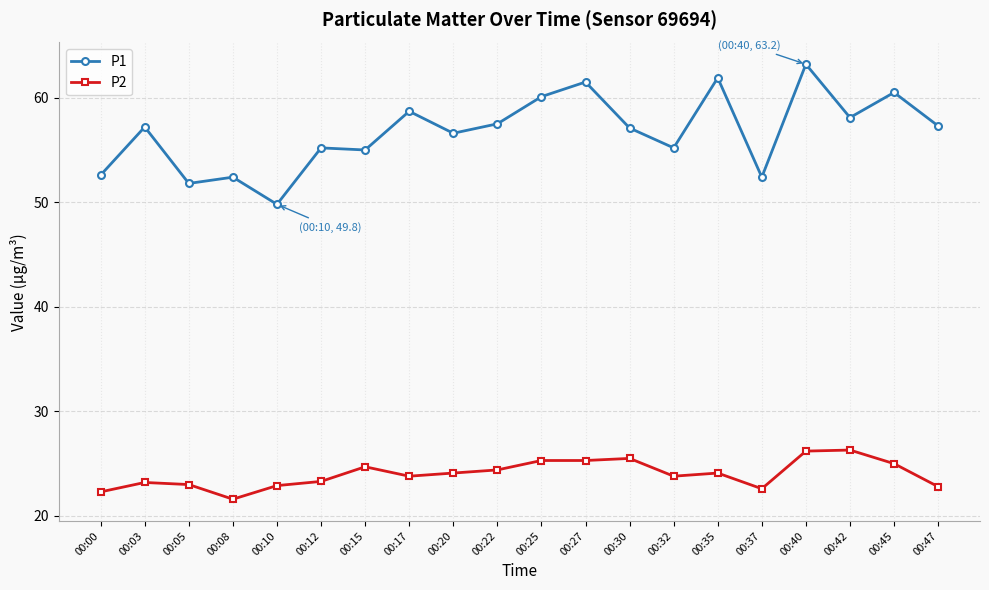

What is the difference between the maximum and minimum values in the P1 series?

13.4